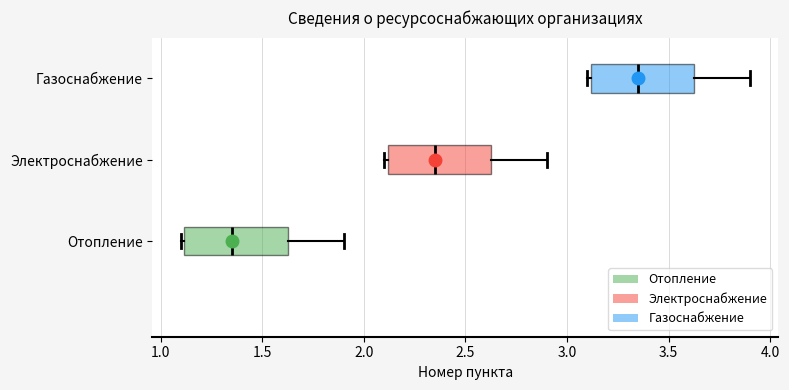

Reading bottom to top, transcribe this box plot: for each box, give where its median line is, the range the box spans, and where its two whiskers end, as read against the x-axis. The values are not printed on the chart, so give them approximately, as read against the axis.

Отопление: median 1.35, box 1.10 to 1.65, whiskers 1.10 (just left of the box's left edge) to 1.90
Электроснабжение: median 2.35, box 2.10 to 2.65, whiskers 2.10 (just left of the box's left edge) to 2.90
Газоснабжение: median 3.35, box 3.10 to 3.65, whiskers 3.10 (just left of the box's left edge) to 3.90